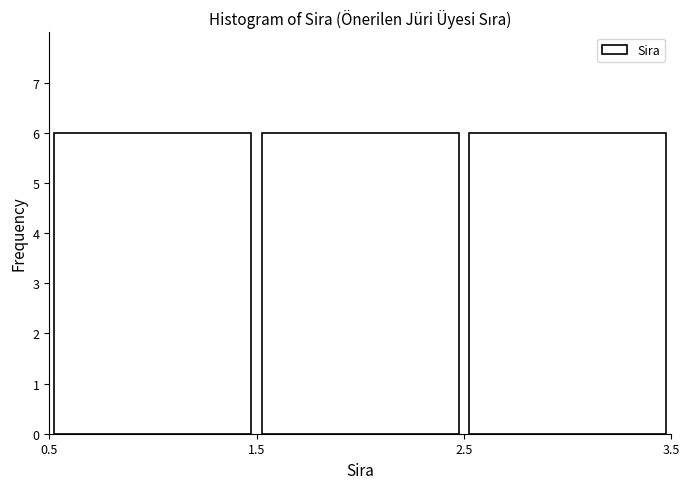

Reading left to right, list every bar in this chart as the range it spans on the x-axis followed by its height. The values are not printed on the chart, so give them approximately, as read against the axis.

0.5 to 1.5: 6
1.5 to 2.5: 6
2.5 to 3.5: 6